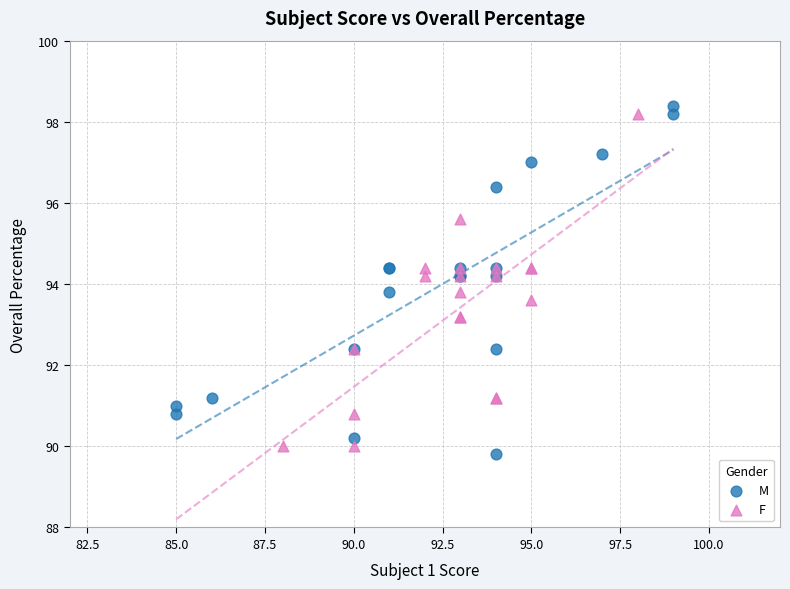

What are all the series names shown in the legend?

M, F